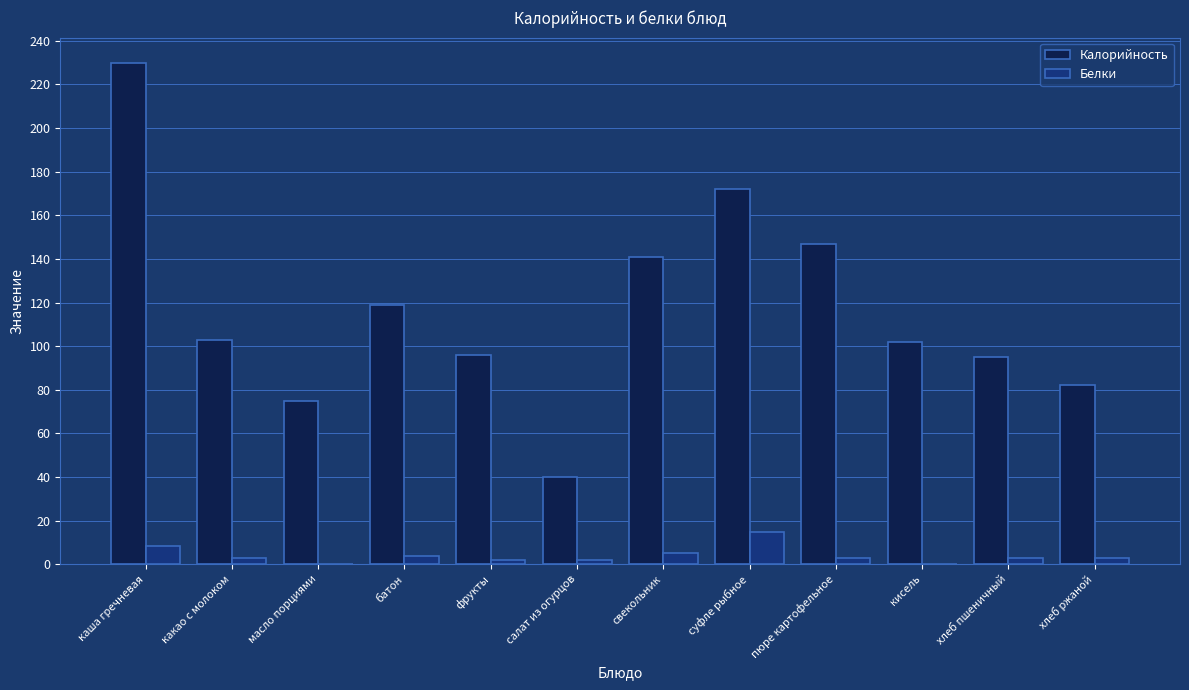

How many groups of bars are there?

12